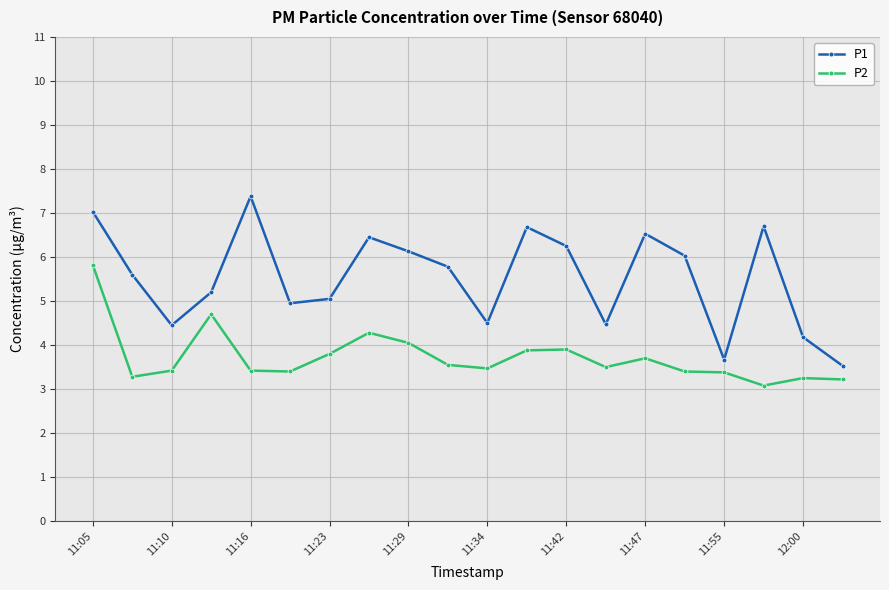

Which series has the largest total across all categories?

P1